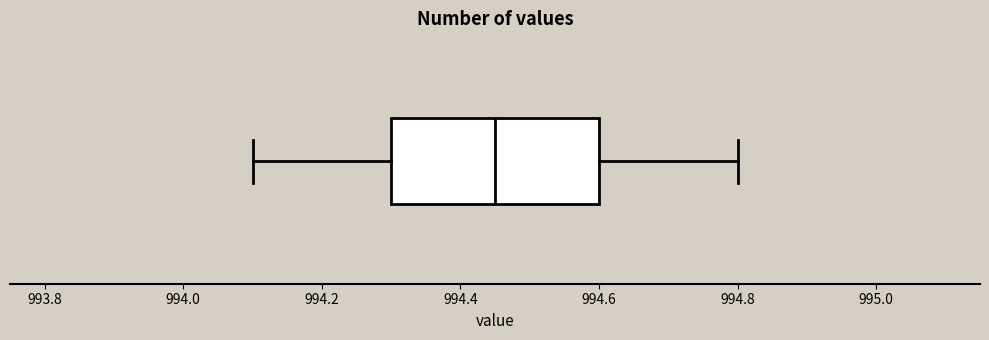

Where does the right whisker of the box end on the x-axis? The values are not printed on the chart, so give them approximately, as read against the axis.

994.80